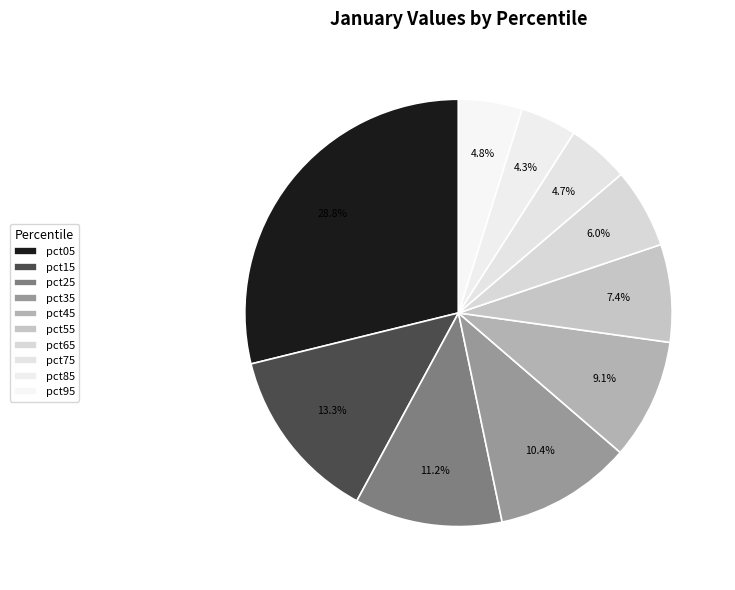

To the nearest percent, what percentage of the pie is pct75?

5%